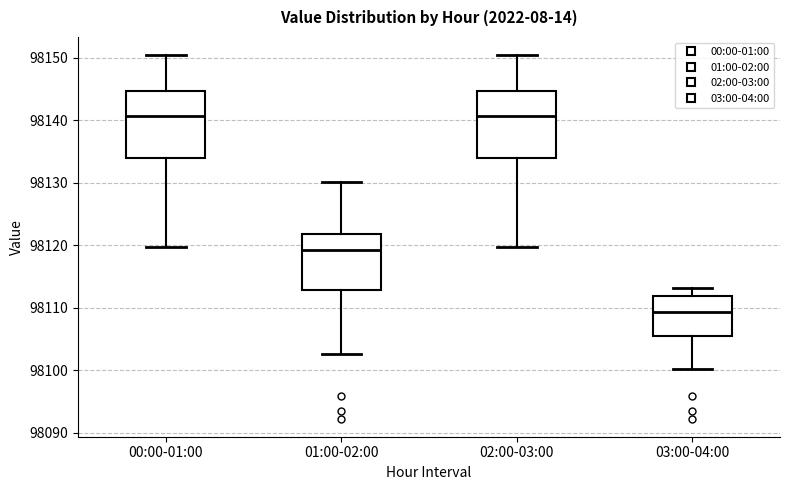

Where does the upper whisker of the box for 00:00-01:00 end on the y-axis? The values are not printed on the chart, so give them approximately, as read against the axis.

98150